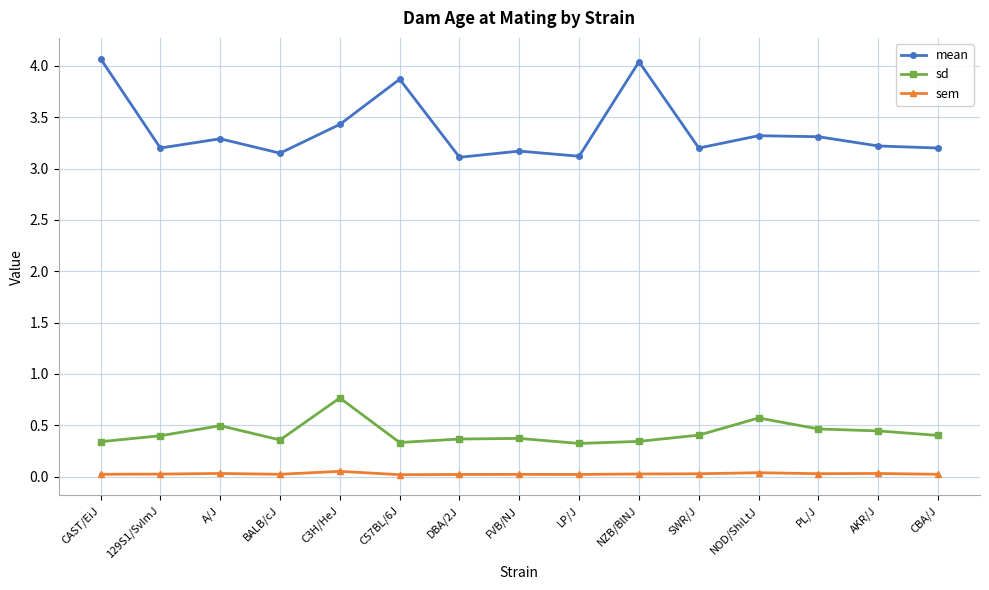

Count the sd values in the range 0 to 1.

15